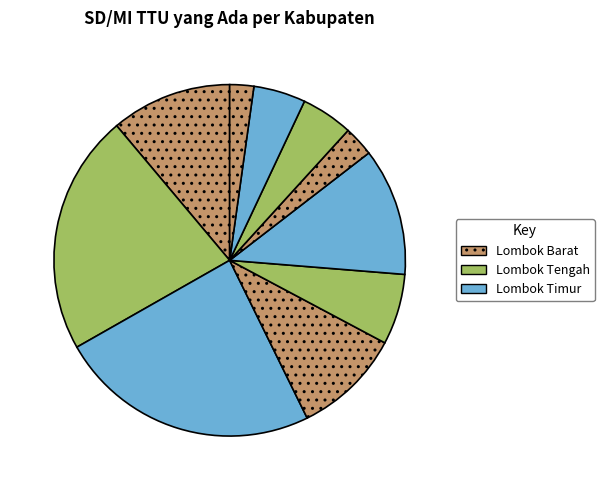

Which category has the biggest portion of the pie?

Lombok Timur